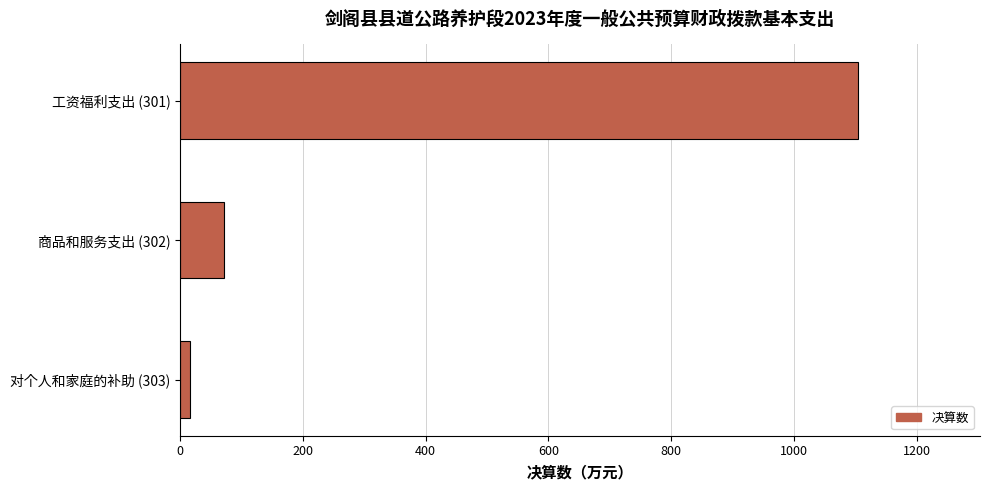

What is the difference between the maximum and minimum values?

1087.5